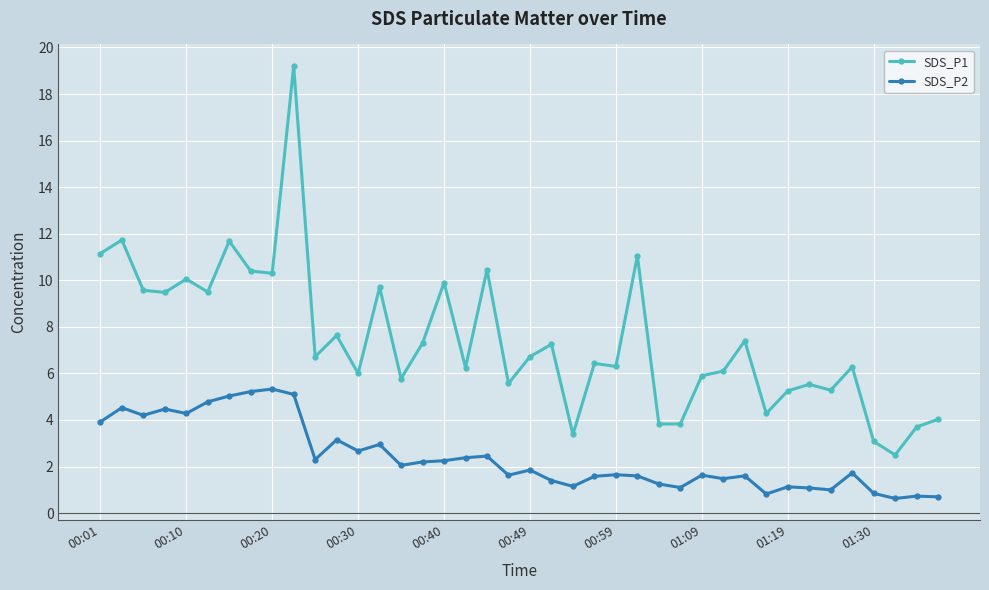

True or false: SDS_P1 has more than 0 points higher than both neighbors.

True